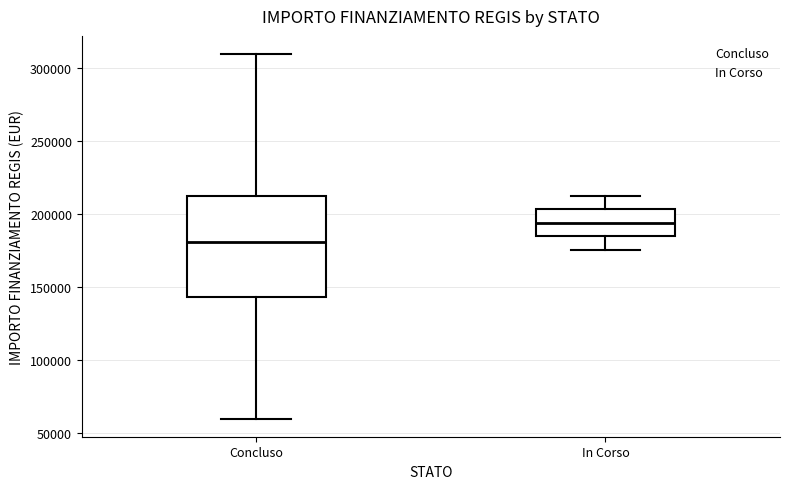

Which box is the tallest, from its lower edge to its upper edge?

Concluso